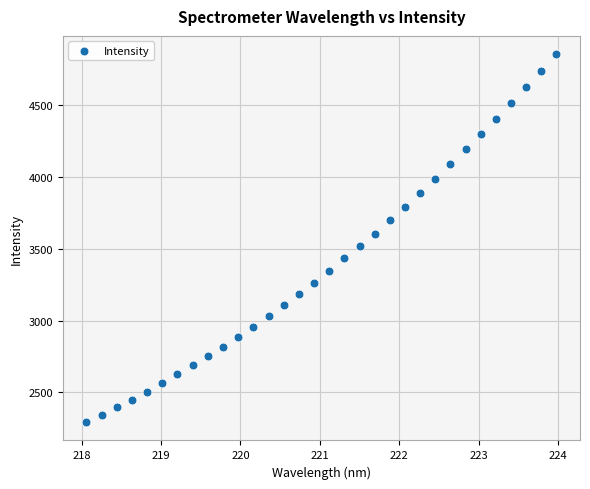

What is the range of X values (max minus min)?

5.9